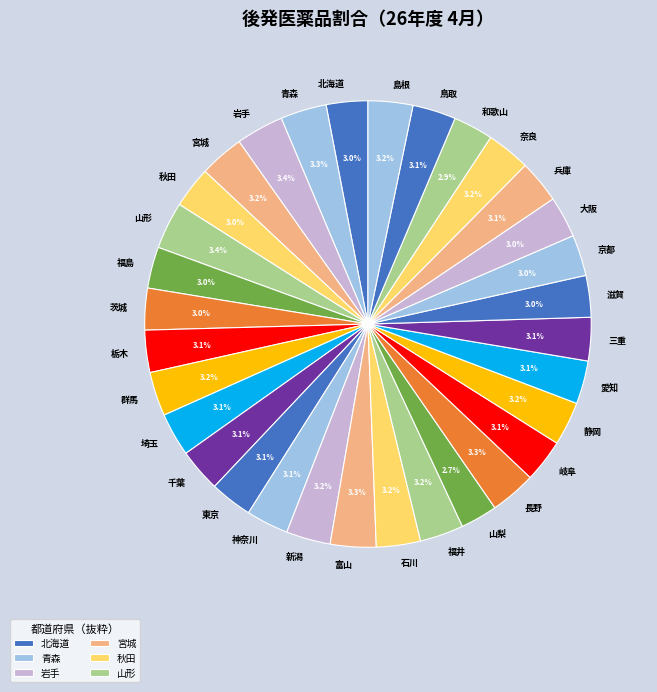

Combined, do 三重 and 北海道 account for over 50%?

No